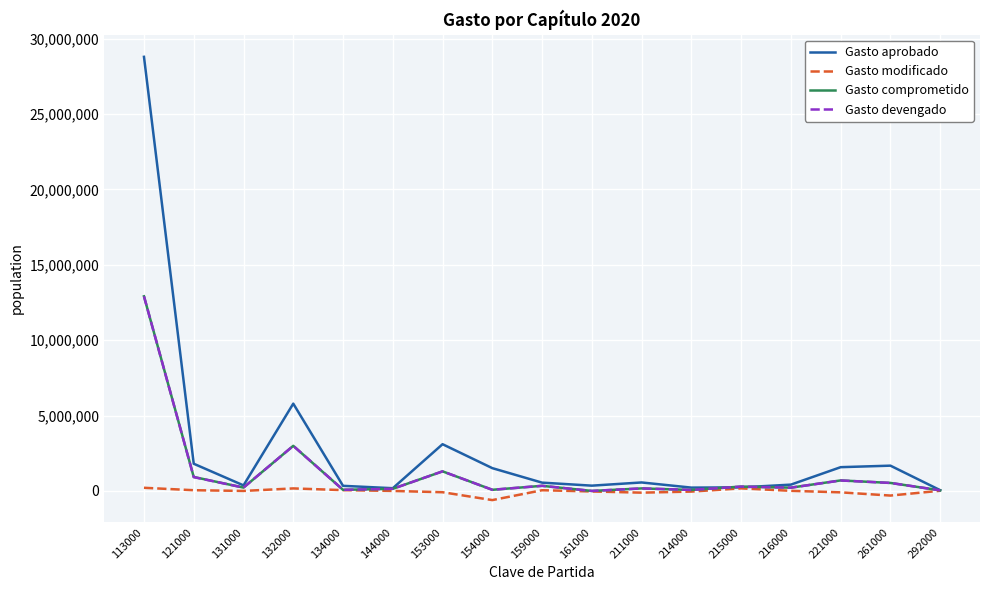

Which series has the largest range (max minus min)?

Gasto aprobado